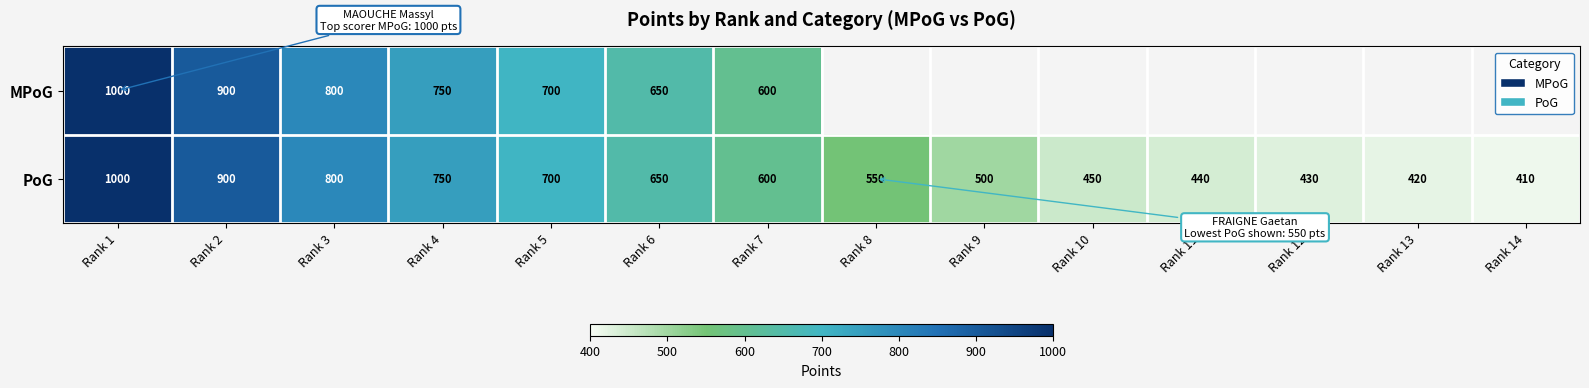

At which category does the chart reach its peak across all series?

Rank 1